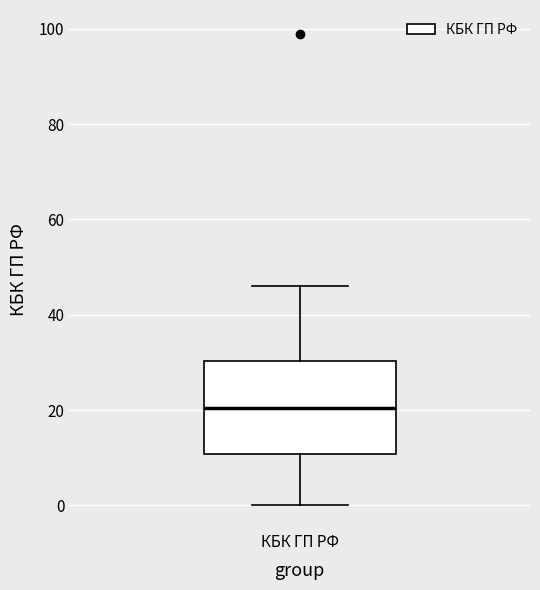

Transcribe this box plot: give where the median line is, the range the box spans, and where the two whiskers end, as read against the y-axis. The values are not printed on the chart, so give them approximately, as read against the axis.

median 20, box 10 to 30, whiskers 0 to 46